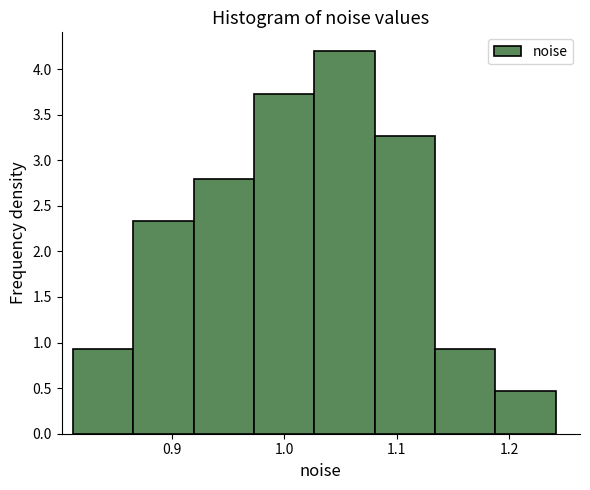

Reading left to right, transcribe this chart: for each bar, give the range it covers on the x-axis and its height. Neither the bar edges nor the heights are printed on the chart, so give them approximately, as read against the axes.

0.81 to 0.87: 0.95
0.87 to 0.92: 2.35
0.92 to 0.97: 2.80
0.97 to 1.03: 3.75
1.03 to 1.08: 4.20
1.08 to 1.13: 3.25
1.13 to 1.19: 0.95
1.19 to 1.24: 0.45